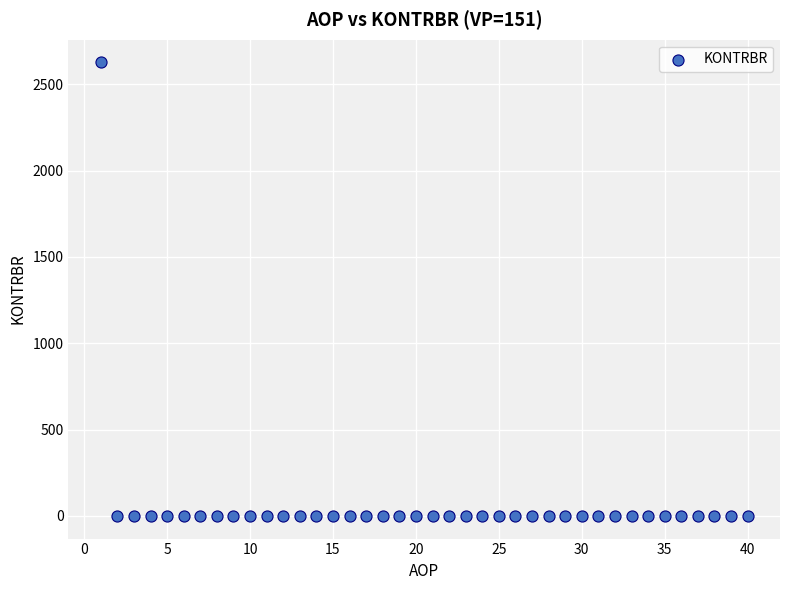

What is the range of Y values (max minus min)?

2627.0